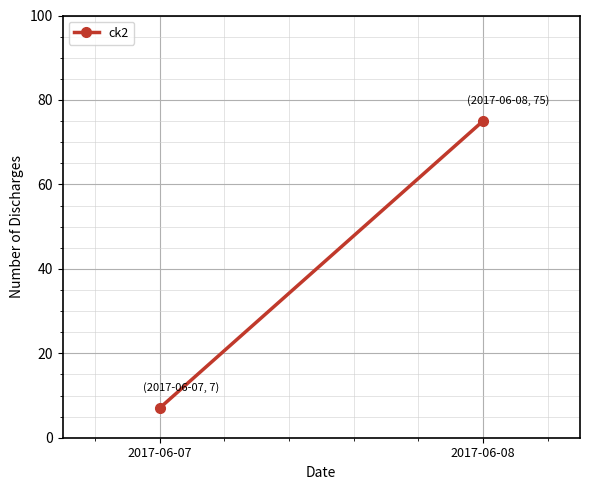

Rank the categories by value from lowest to highest.

2017-06-07, 2017-06-08